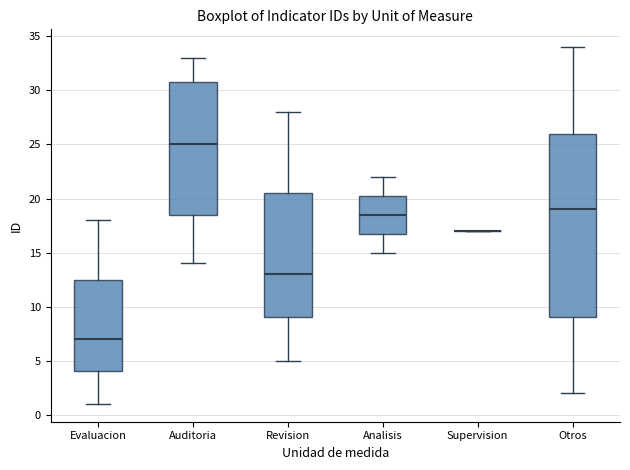

Where is the lower edge of the box for Auditoria on the y-axis? The values are not printed on the chart, so give them approximately, as read against the axis.

18.5